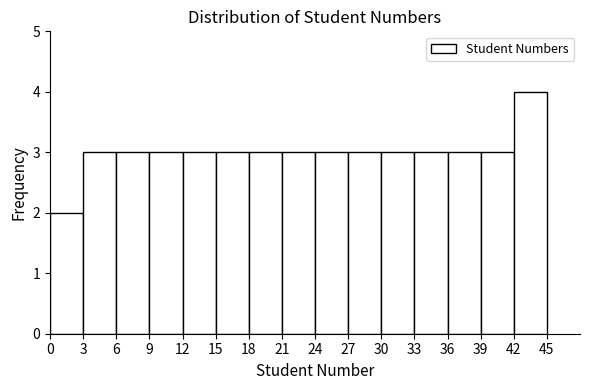

Over which range of the x-axis is the bar tallest?

42 to 45